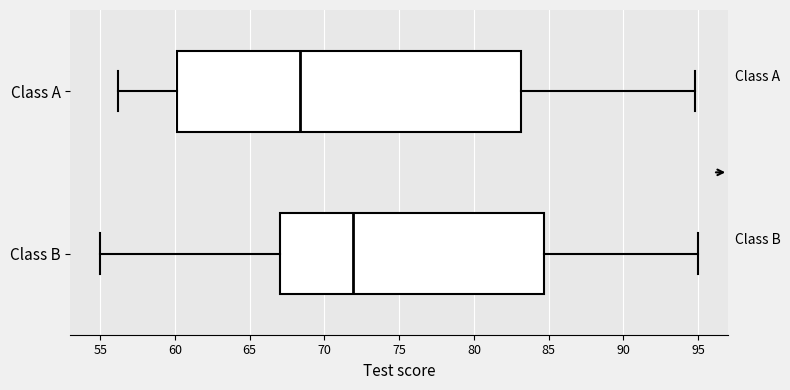

Which box has the furthest to the right median line?

Class B